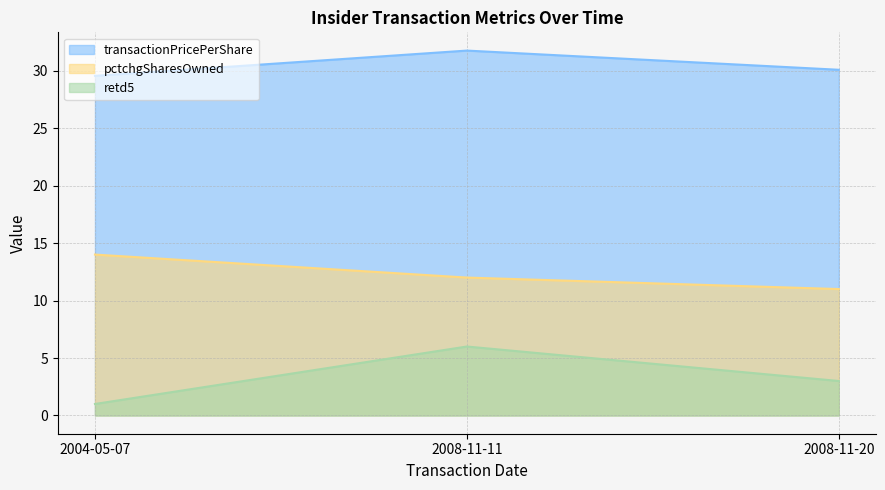

How many data points in pctchgSharesOwned are less than 12?

1